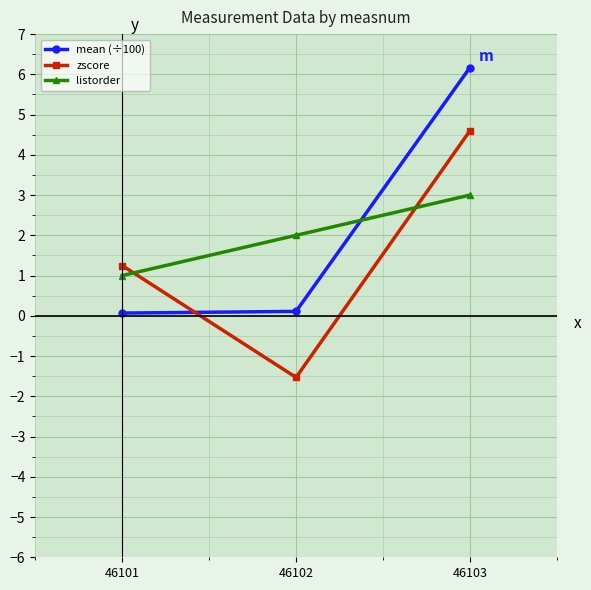

Which series changed the most between 46101 and 46102?

zscore